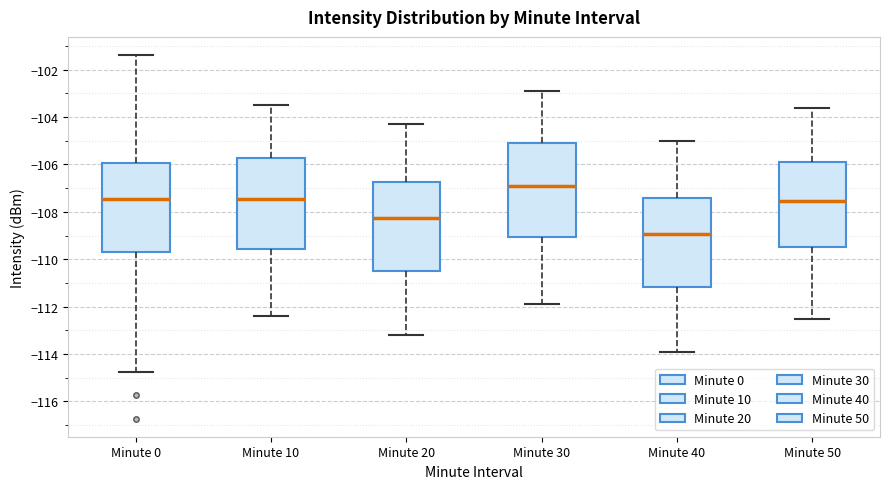

Reading left to right, read every box against the y-axis: the position of its median line, the range the box covers, and the ends of its whiskers. The values are not printed on the chart, so give them approximately, as read against the axis.

Minute 0: median -107.4, box -109.6 to -106.0, whiskers -114.8 to -101.4
Minute 10: median -107.4, box -109.6 to -105.8, whiskers -112.4 to -103.4
Minute 20: median -108.2, box -110.4 to -106.8, whiskers -113.2 to -104.2
Minute 30: median -106.8, box -109.0 to -105.0, whiskers -111.8 to -102.8
Minute 40: median -109.0, box -111.2 to -107.4, whiskers -113.8 to -105.0
Minute 50: median -107.6, box -109.4 to -105.8, whiskers -112.4 to -103.6